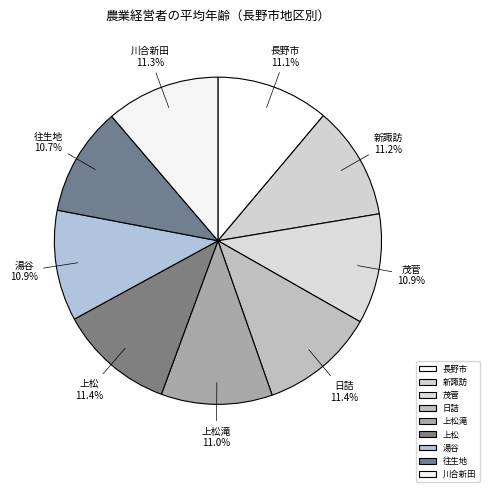

How much of the chart is everything except 湯谷?

89.1%